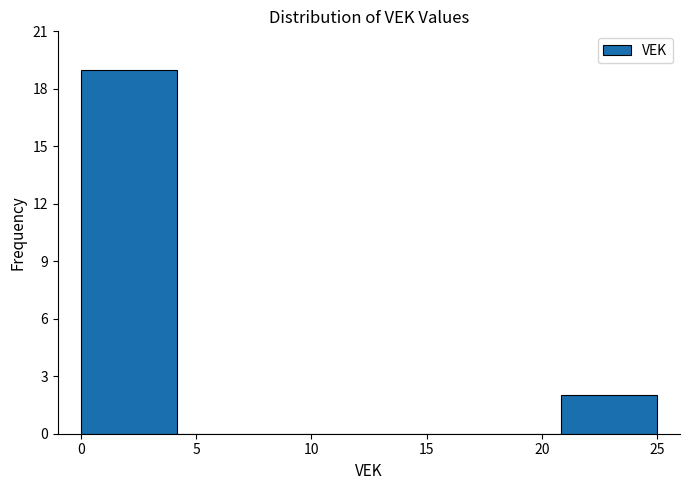

How tall is the bar that spans 21.0 to 25.0 on the x-axis? Neither the bar edges nor the heights are printed on the chart, so give them approximately, as read against the axes.

2